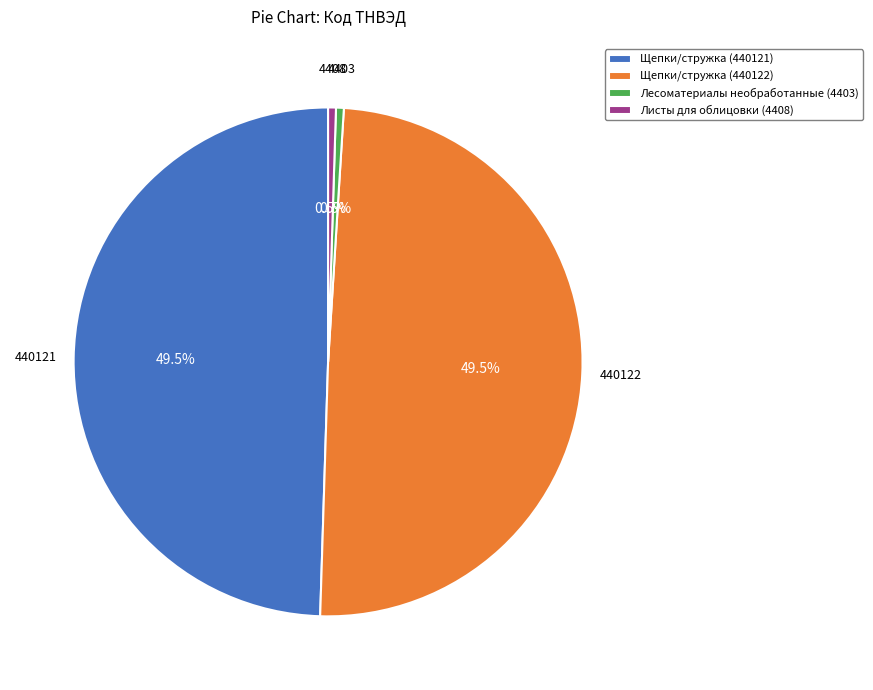

What percentage is NOT represented by Лесоматериалы необработанные (4403)?

99.5%